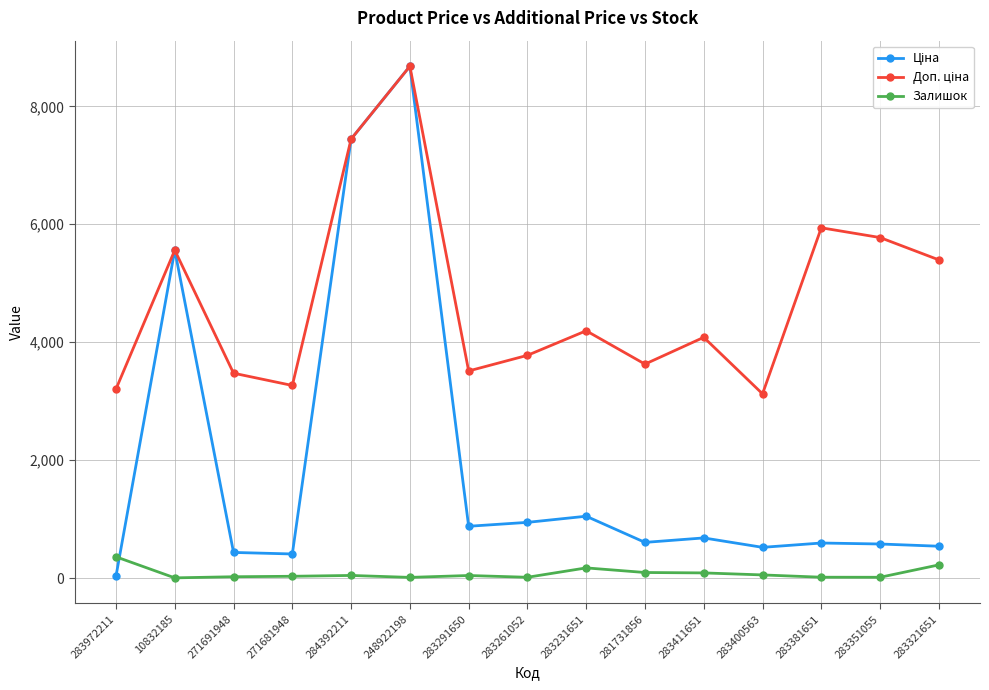

Which category has the highest value across all series?

248922198